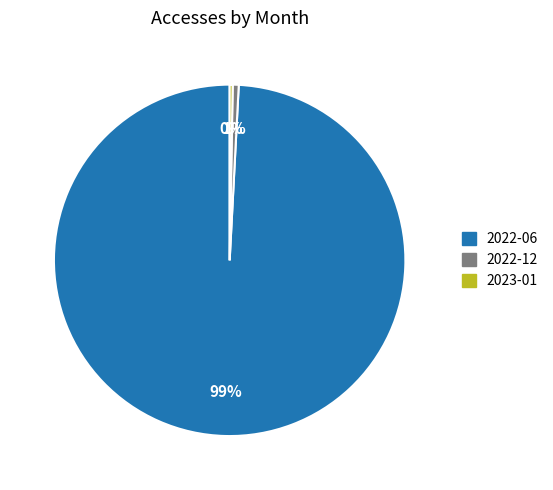

To the nearest percent, what is the difference between the largest and smallest slice percentages?

99%